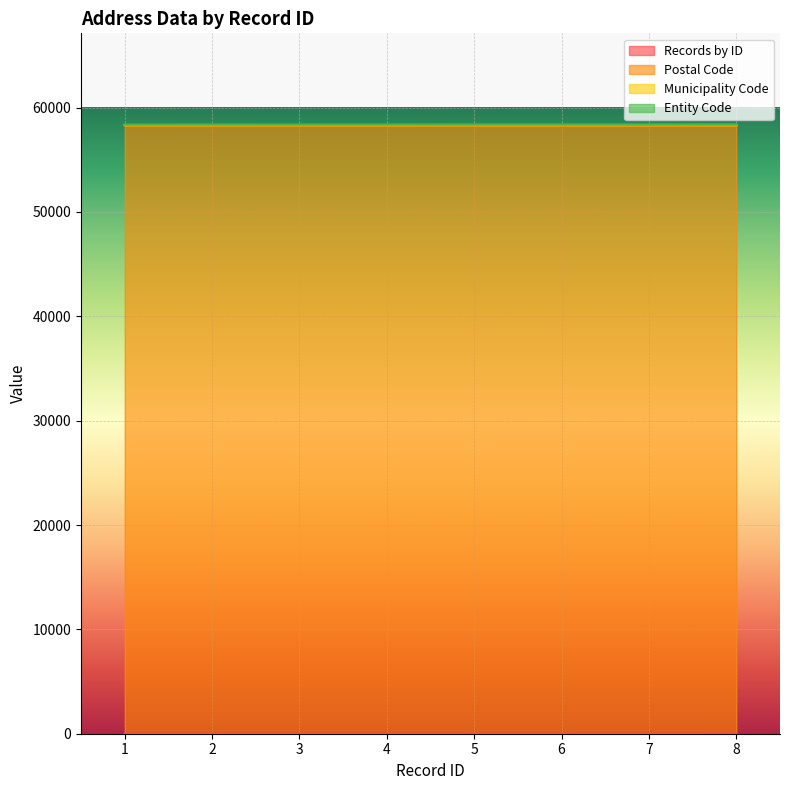

The value of Postal Code at 3 is 32262. True or false?

False